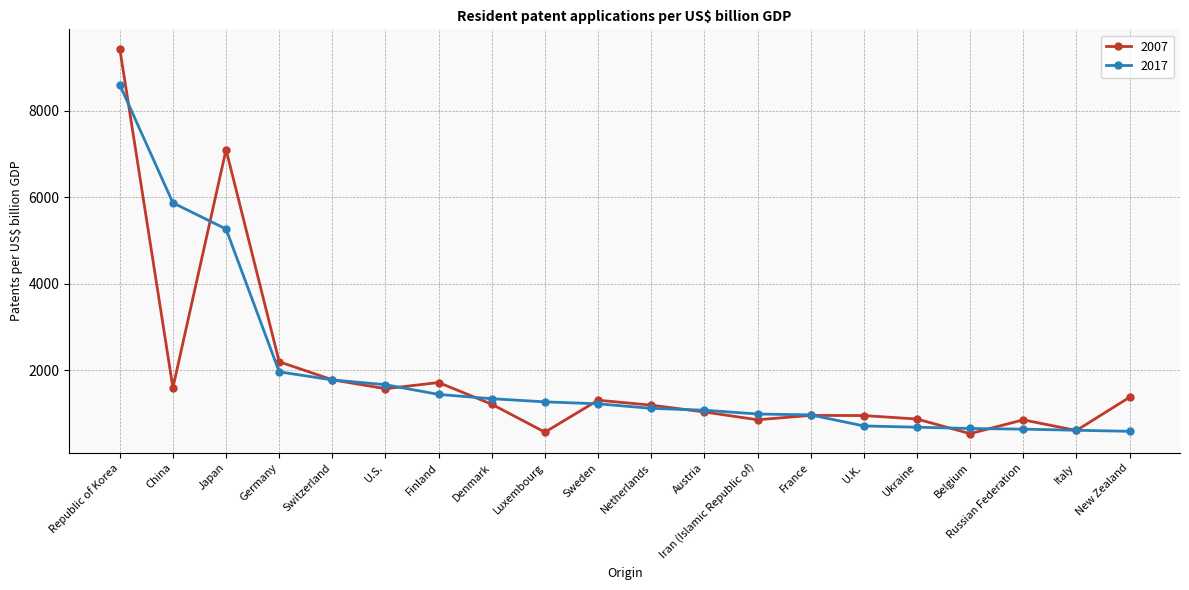

Is it true that 2017 equals 1267 at Luxembourg?

True